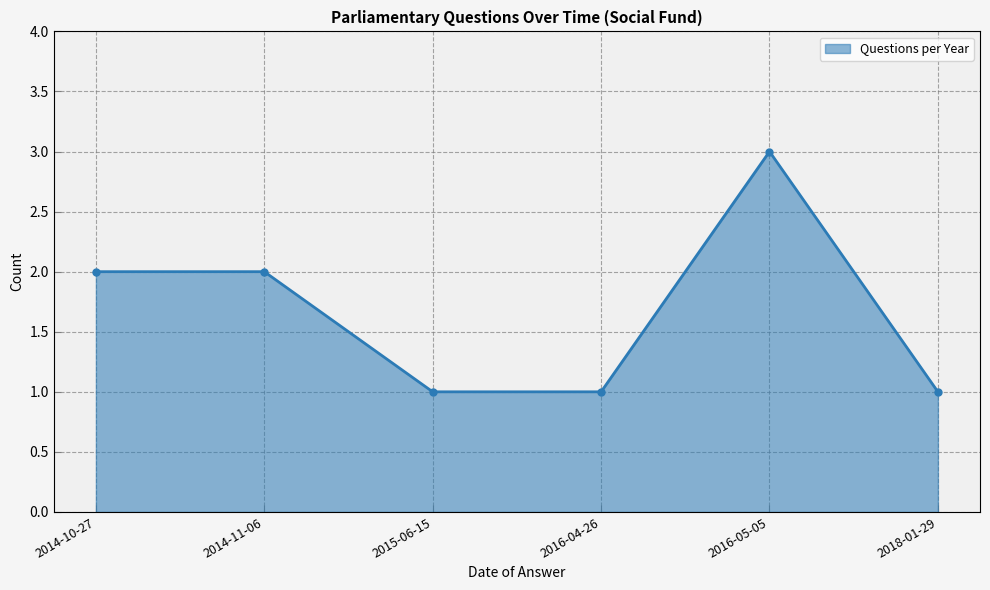

How many lines are shown in the chart?

1